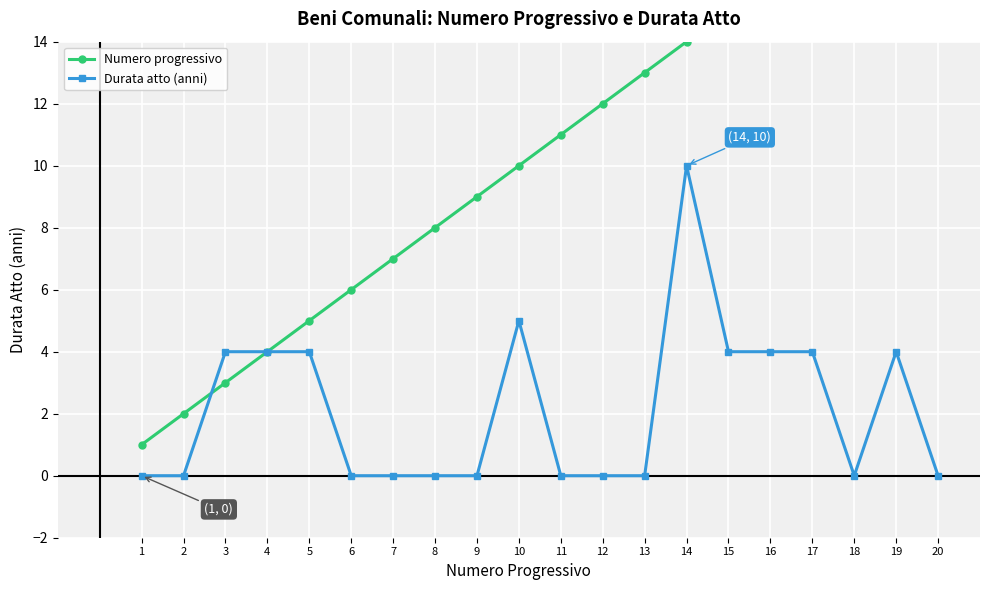

Reading left to right, extract all data points from this chart.

Numero progressivo: 1	2	3	4	5	6	7	8	9	10	11	12	13	14	15	16	17	18	19	20
Durata atto (anni): 0	0	4	4	4	0	0	0	0	5	0	0	0	10	4	4	4	0	4	0